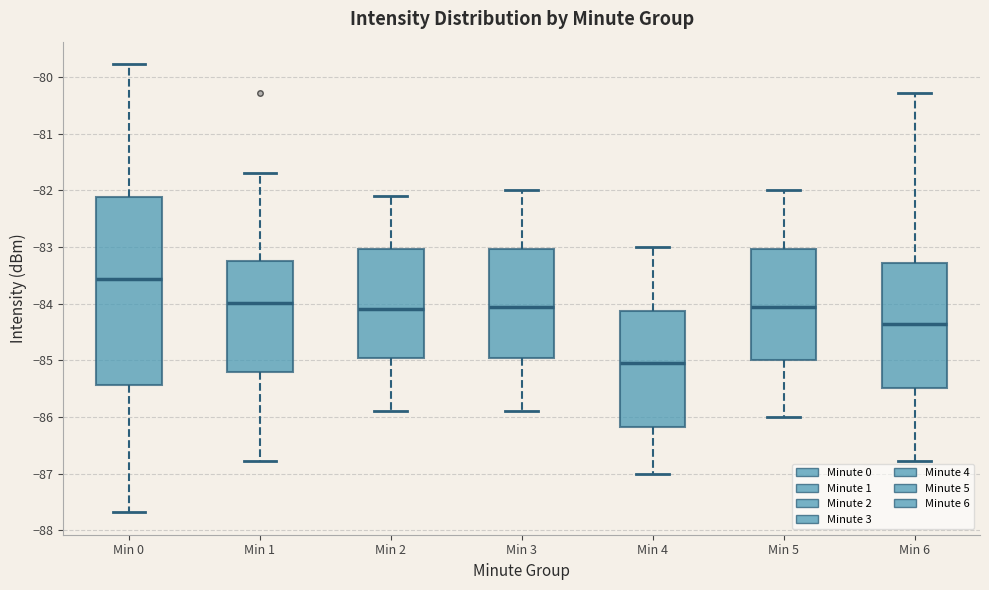

Where does the upper whisker of the box for Min 3 end on the y-axis? The values are not printed on the chart, so give them approximately, as read against the axis.

-82.0